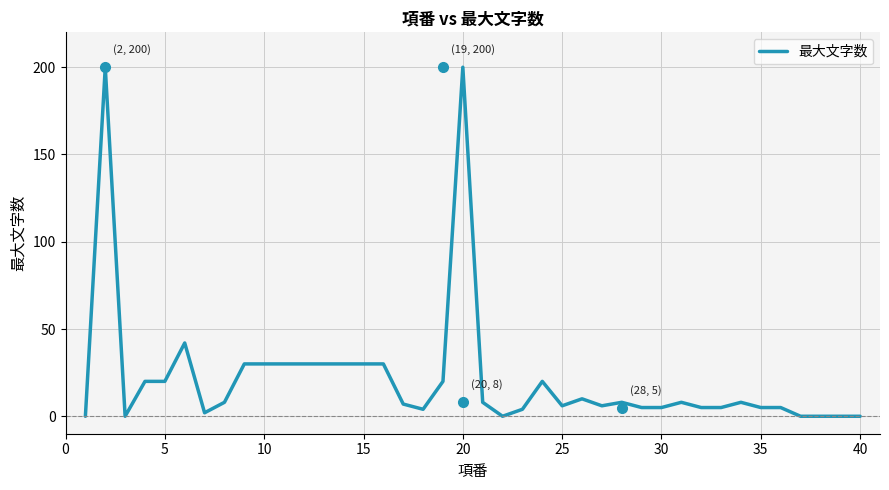

What is the difference between the maximum and minimum values?

200